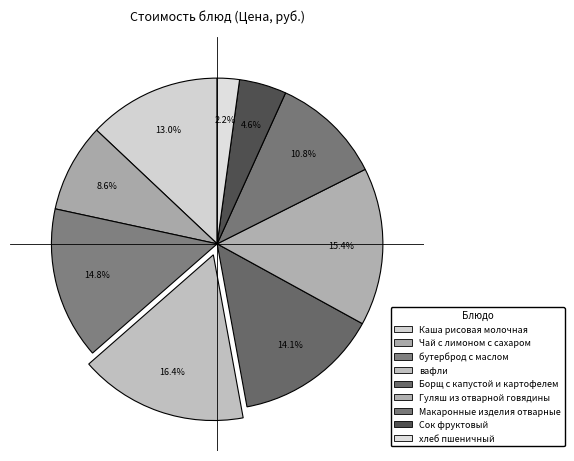

Is there a majority slice in this chart?

No